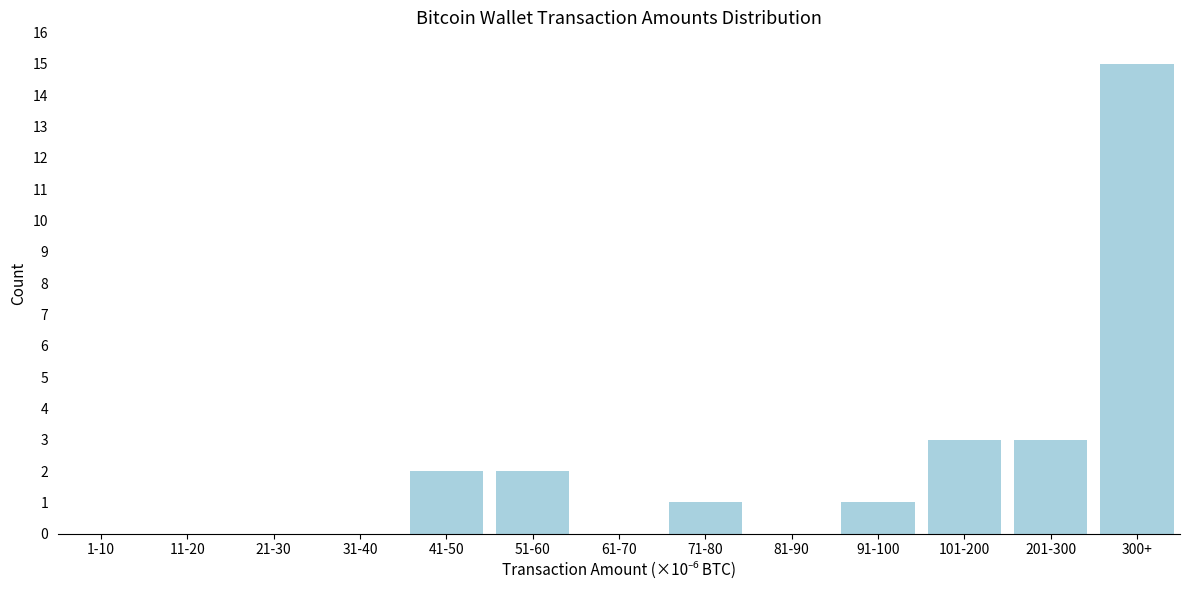

Reading right to left, transcribe all the data shown in this chart.

300+=15	201-300=3	101-200=3	91-100=1	81-90=0	71-80=1	61-70=0	51-60=2	41-50=2	31-40=0	21-30=0	11-20=0	1-10=0